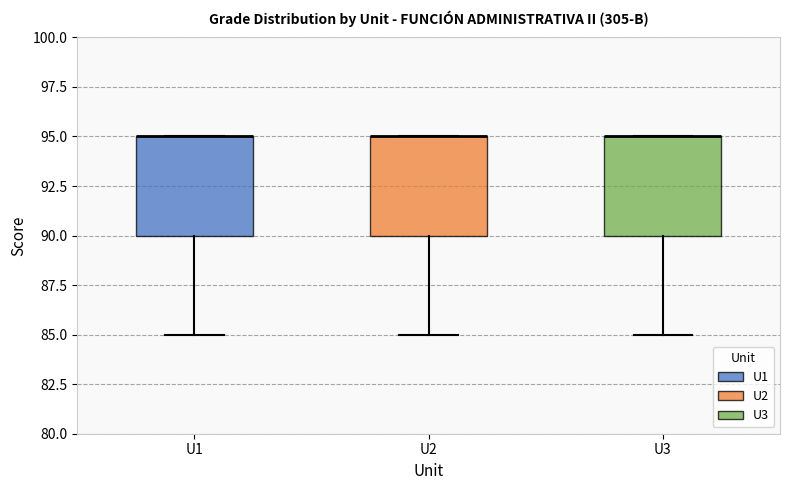

Where is the lower edge of the box for U1 on the y-axis? The values are not printed on the chart, so give them approximately, as read against the axis.

90